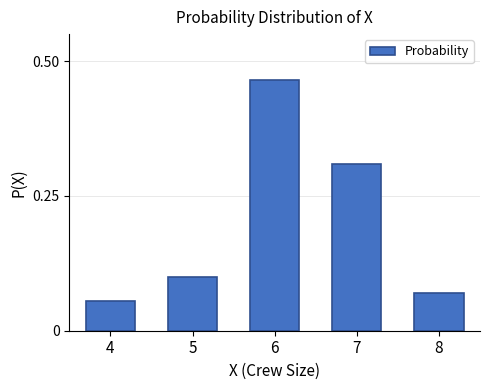

Rank the categories by value from highest to lowest.

6, 7, 5, 8, 4